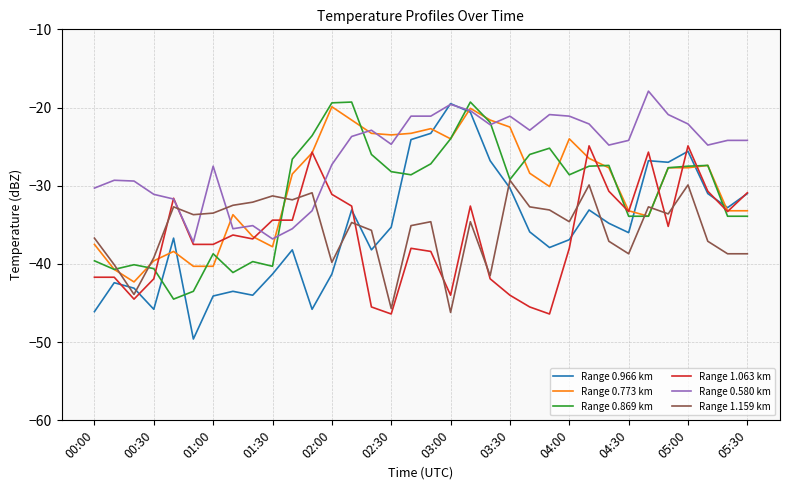

What is the highest value of the Range 0.966 km series?

-19.5